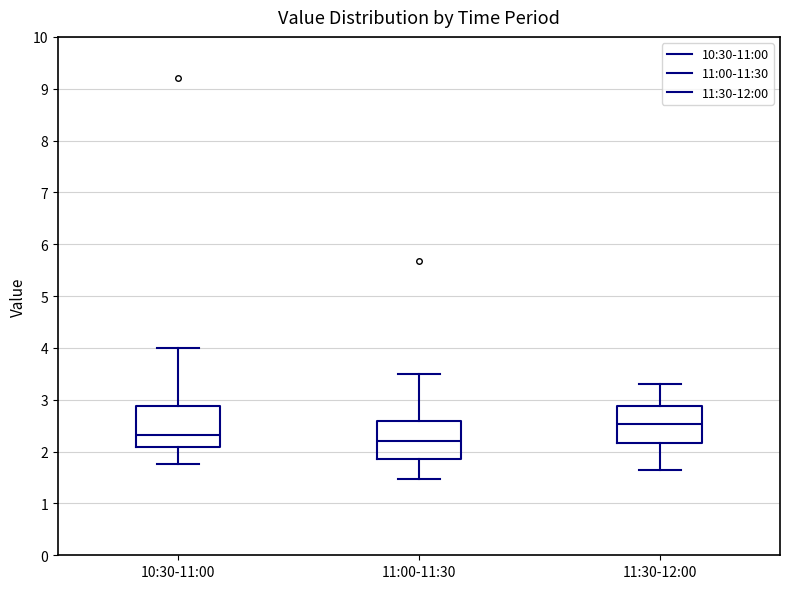

Which box's median line is the highest?

11:30-12:00